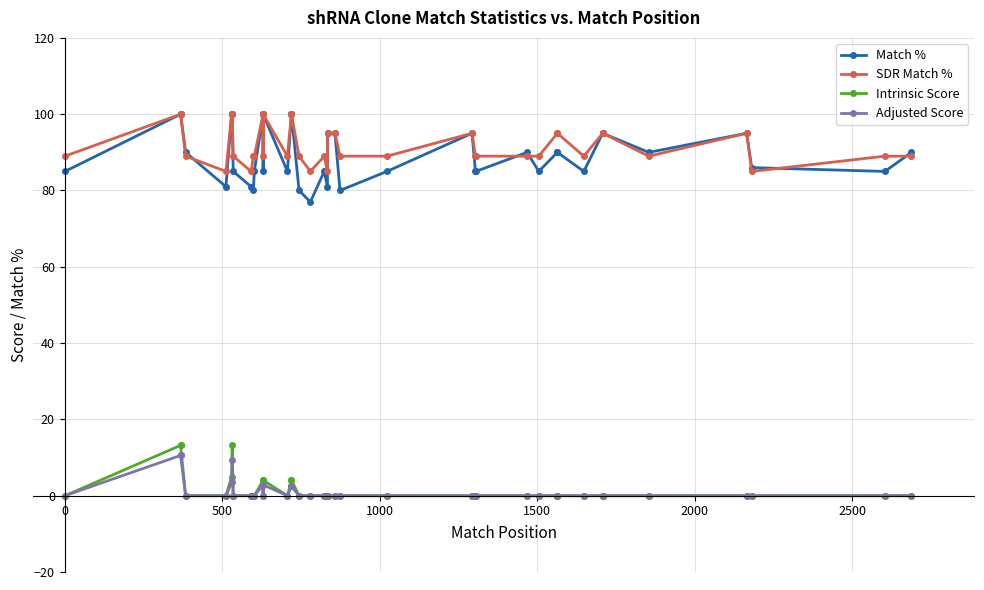

At how many categories does at least one series exceed 19?

40